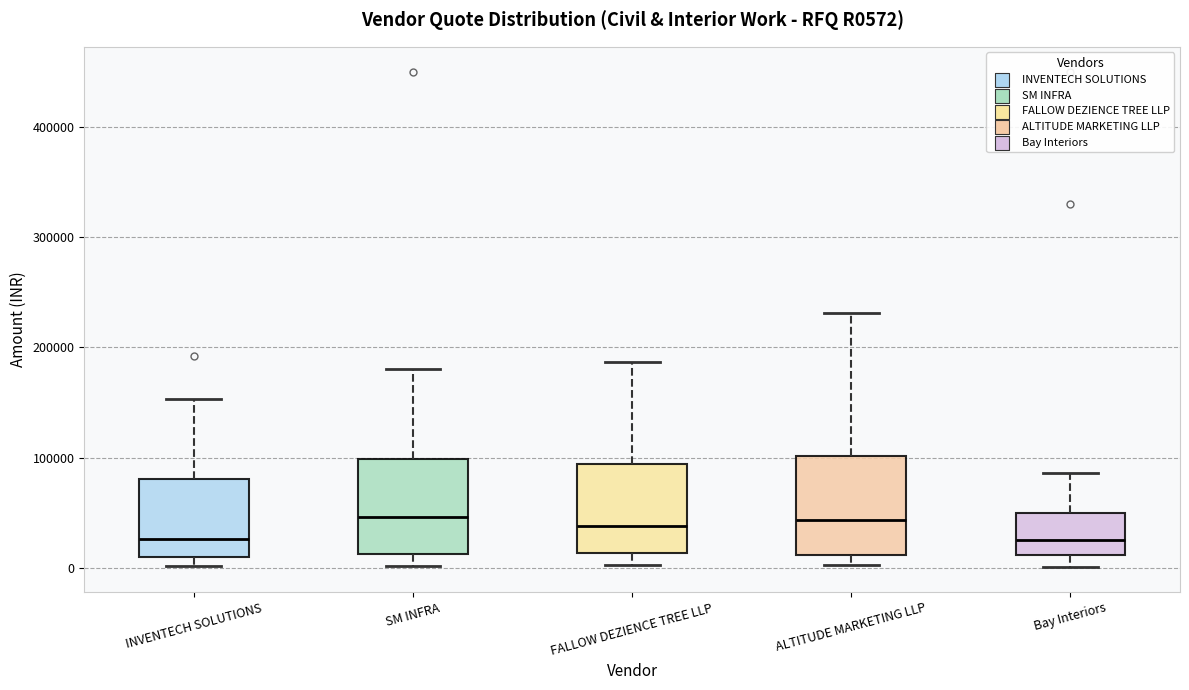

Reading left to right, transcribe this box plot: for each box, give where its median line is, the range the box spans, and where its two whiskers end, as read against the y-axis. The values are not printed on the chart, so give them approximately, as read against the axis.

INVENTECH SOLUTIONS: median 30000, box 10000 to 80000, whiskers 0 to 150000
SM INFRA: median 50000, box 10000 to 100000, whiskers 0 to 180000
FALLOW DEZIENCE TREE LLP: median 40000, box 10000 to 90000, whiskers 0 to 190000
ALTITUDE MARKETING LLP: median 40000, box 10000 to 100000, whiskers 0 to 230000
Bay Interiors: median 30000, box 10000 to 50000, whiskers 0 to 90000